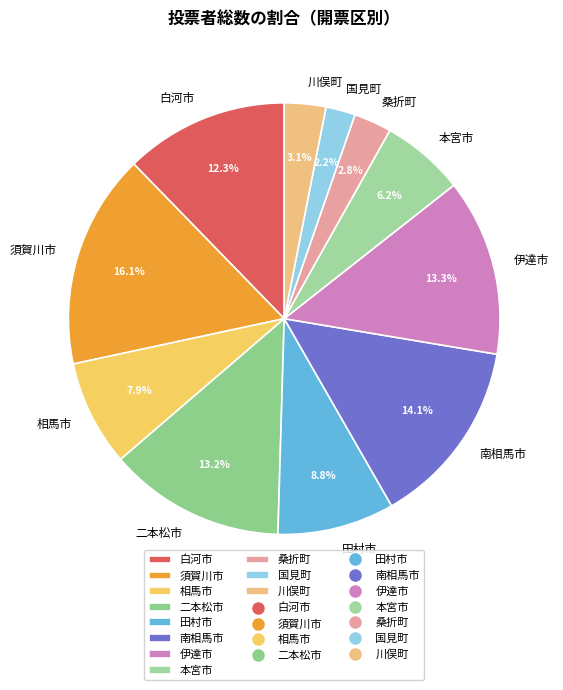

Which has a higher value, 白河市 or 川俣町?

白河市